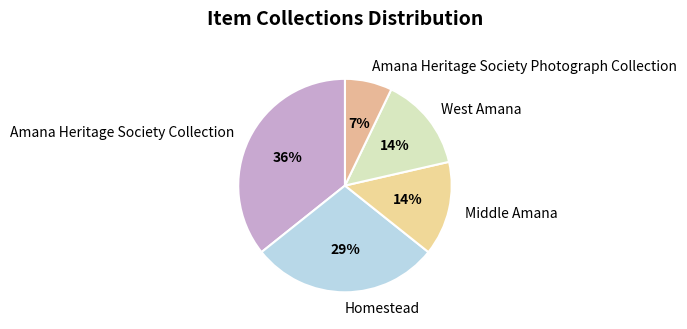

True or false: Amana Heritage Society Collection accounts for 3% of the total.

False